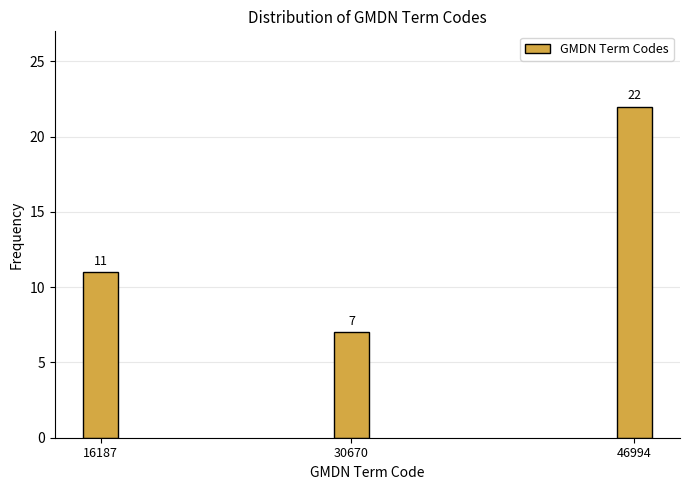

Reading left to right, extract all data points from this chart.

11	7	22